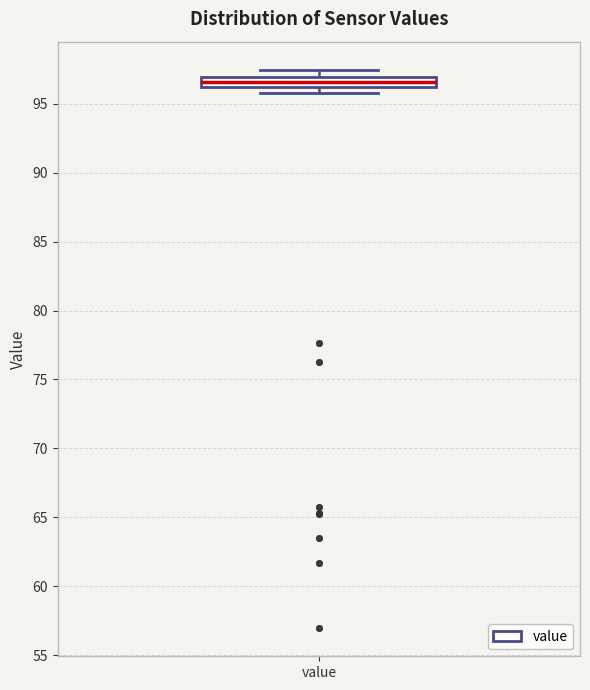

Where does the median line of the box for value sit on the y-axis? The values are not printed on the chart, so give them approximately, as read against the axis.

96.5